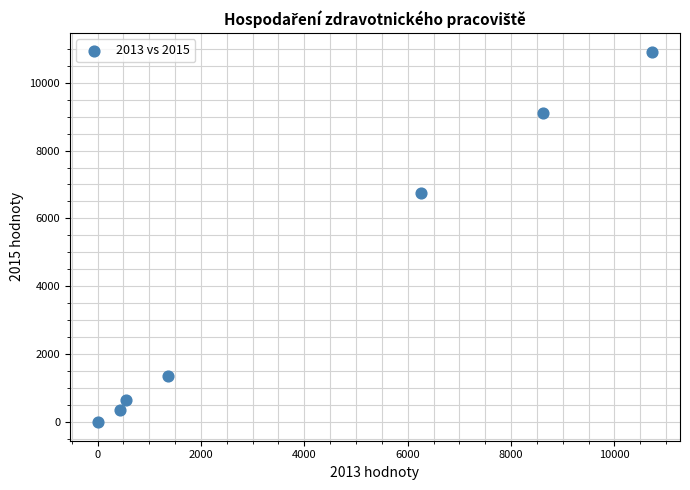

What is the average X value?

3992.8